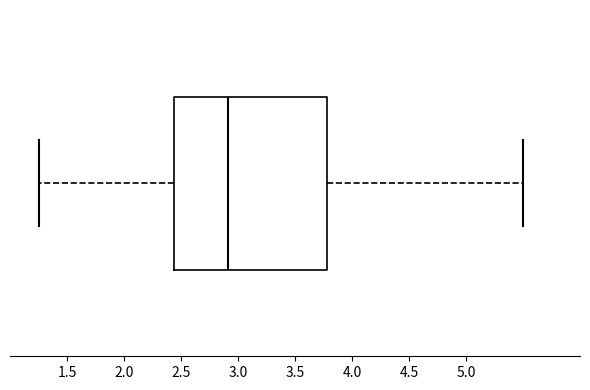

Read this box plot against the x-axis: the position of the median line, the range covered by the box, and the ends of both whiskers. The values are not printed on the chart, so give them approximately, as read against the axis.

median 2.90, box 2.45 to 3.80, whiskers 1.25 to 5.50